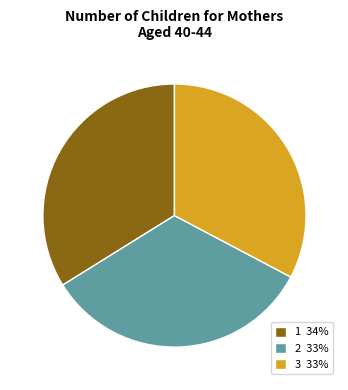

How many slices are in this pie chart?

3